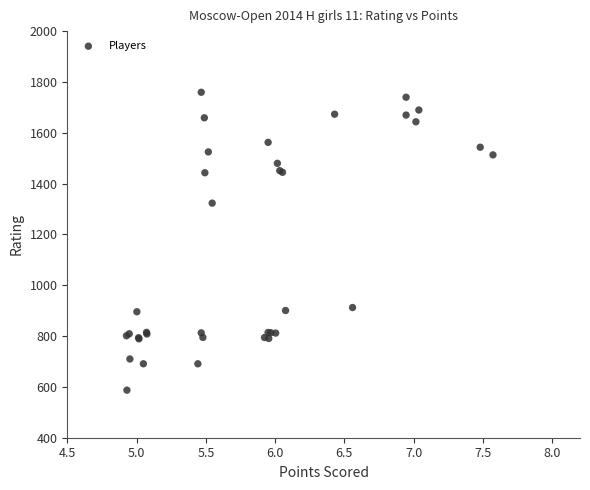

What Y value in the scatter plot is closest to 1173?

1323.1